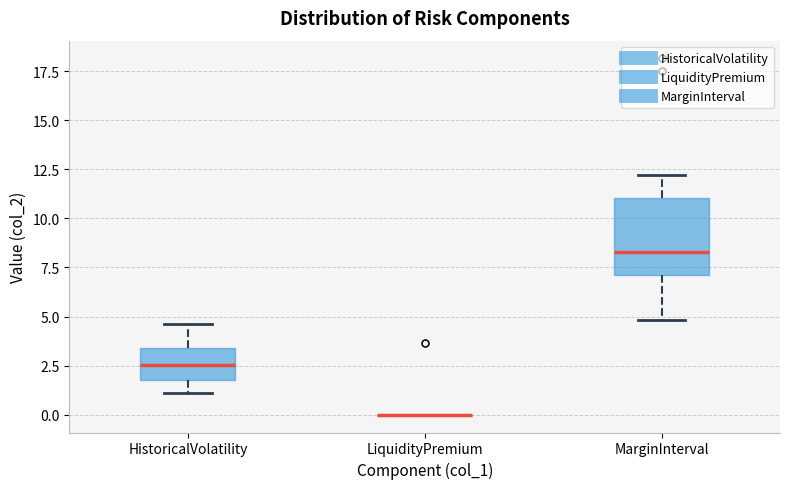

Reading left to right, read every box against the y-axis: the position of its median line, the range the box covers, and the ends of its whiskers. The values are not printed on the chart, so give them approximately, as read against the axis.

HistoricalVolatility: median 2.5, box 2.0 to 3.5, whiskers 1.0 to 4.5
LiquidityPremium: box collapsed to a line at 0.0, whiskers 0.0 to 0.0
MarginInterval: median 8.5, box 7.0 to 11.0, whiskers 5.0 to 12.0